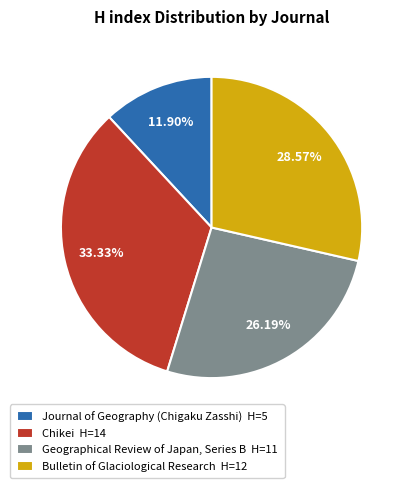

To the nearest percent, what percentage of the pie is Journal of Geography (Chigaku Zasshi)?

12%